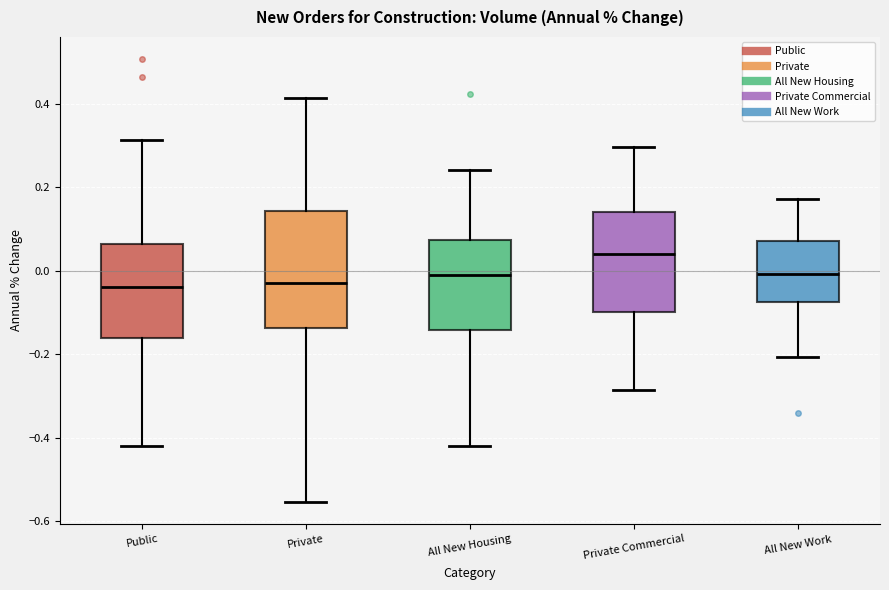

Where does the upper whisker of the box for All New Work end on the y-axis? The values are not printed on the chart, so give them approximately, as read against the axis.

0.18